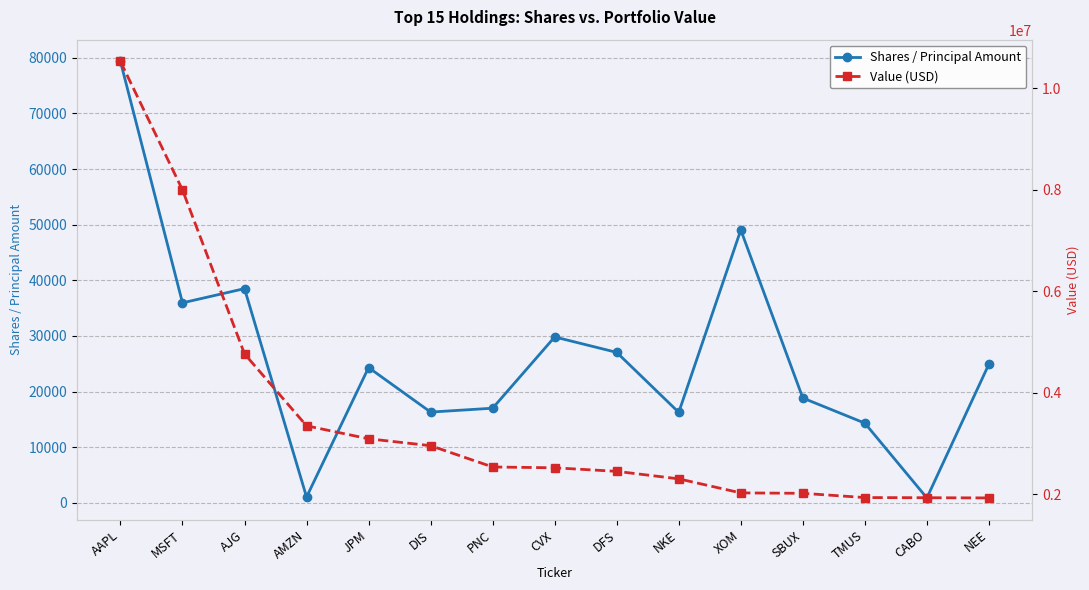

Count the number of data series in this chart.

2